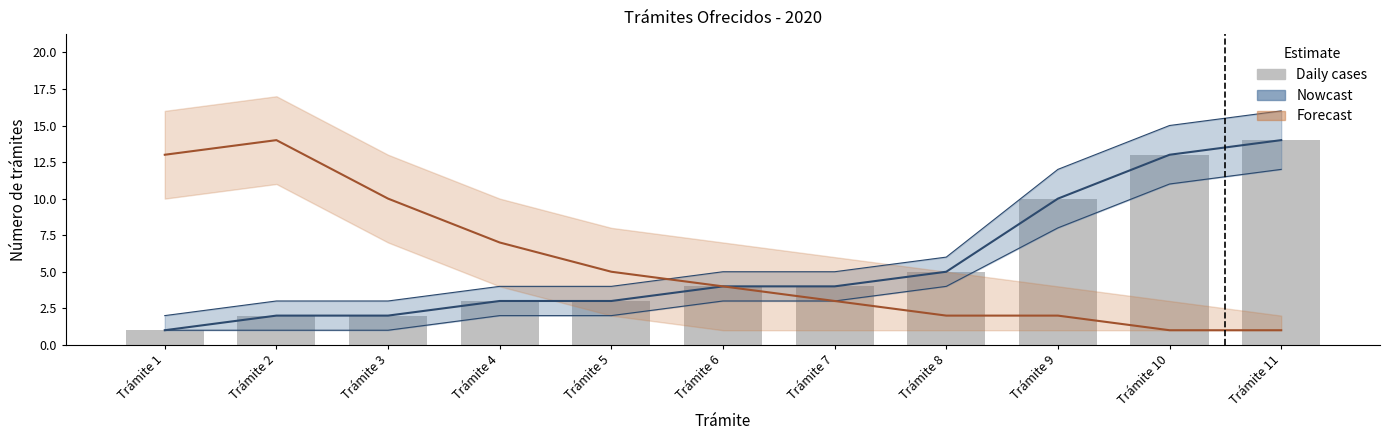

What is the greatest value displayed?

14